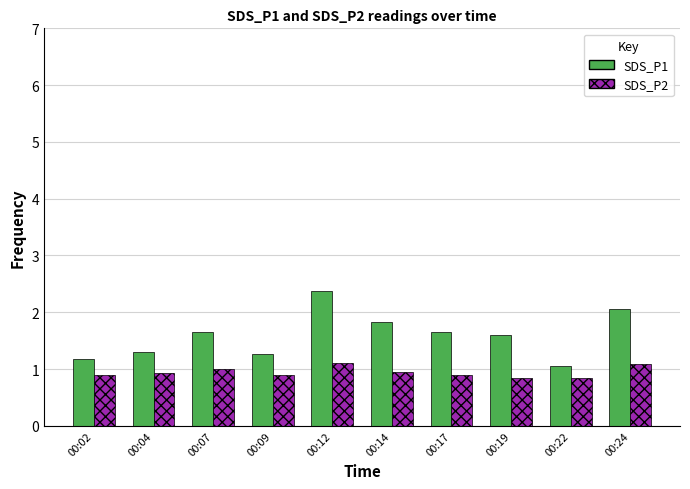

At how many categories does at least one series exceed 0?

10